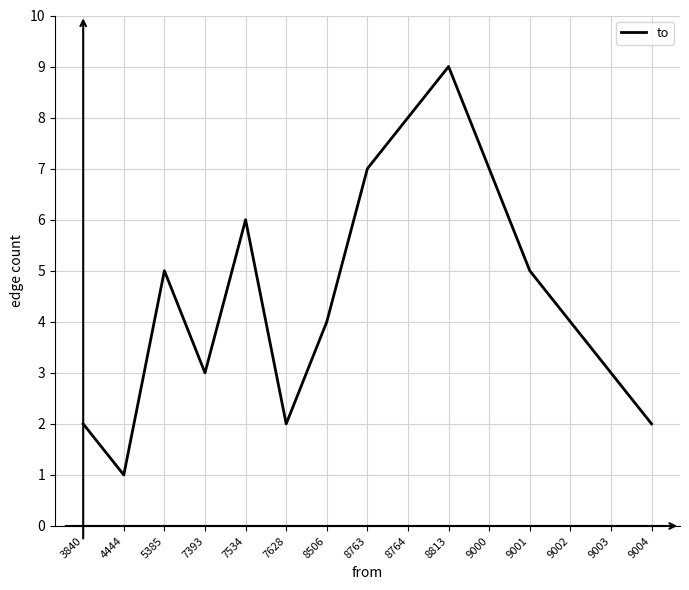

At which label does the data first exceed 4?

5385